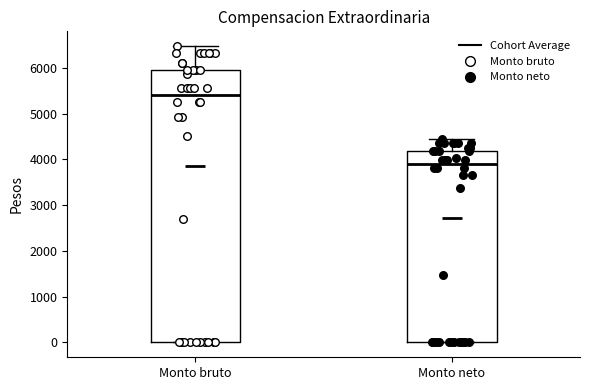

Reading left to right, read every box against the y-axis: the position of its median line, the range the box covers, and the ends of its whiskers. The values are not printed on the chart, so give them approximately, as read against the axis.

Monto bruto: median 5400, box 0 to 6000, whiskers 0 to 6500
Monto neto: median 3900, box 0 to 4200, whiskers 0 to 4400